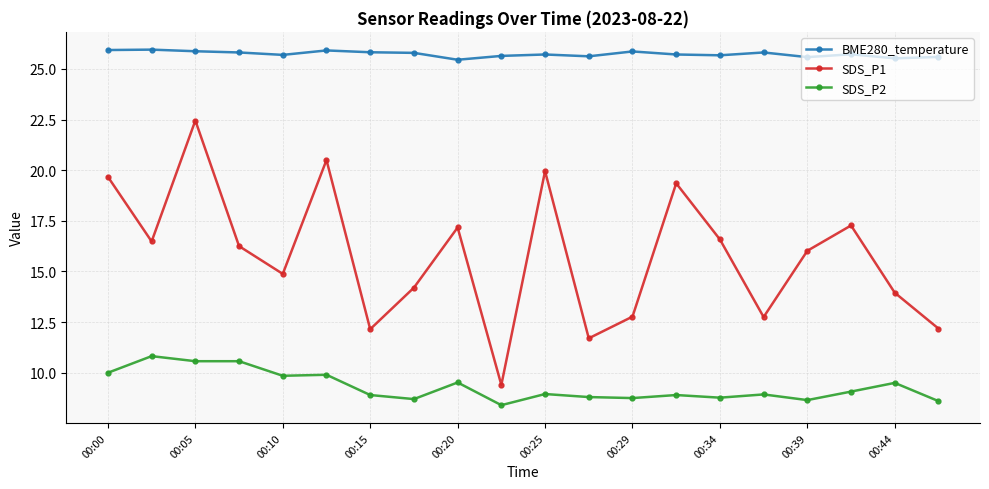

True or false: BME280_temperature and SDS_P2 cross at least once.

False